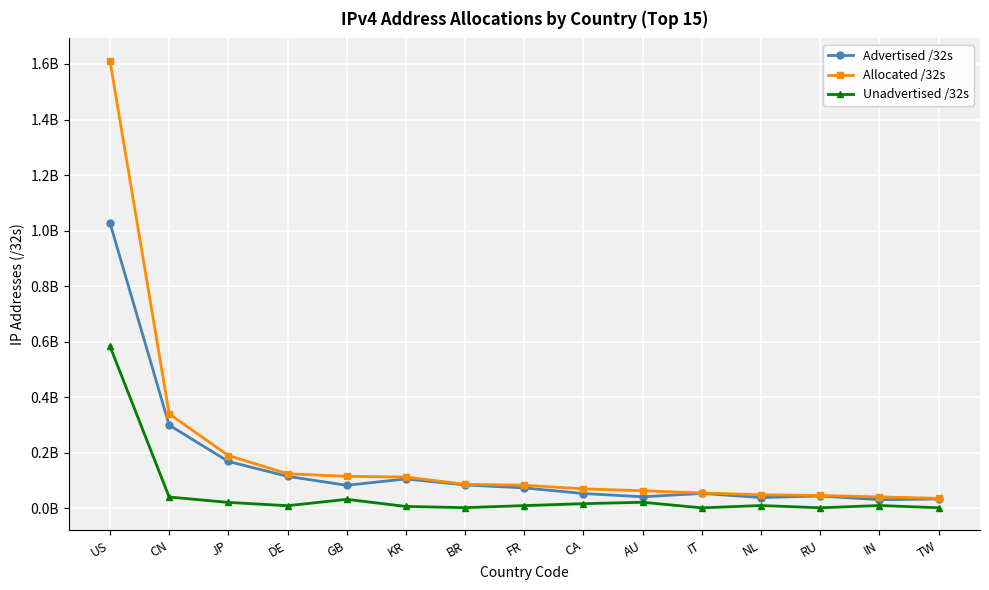

Is the value of Advertised /32s at US greater than the value of Allocated /32s at AU?

Yes